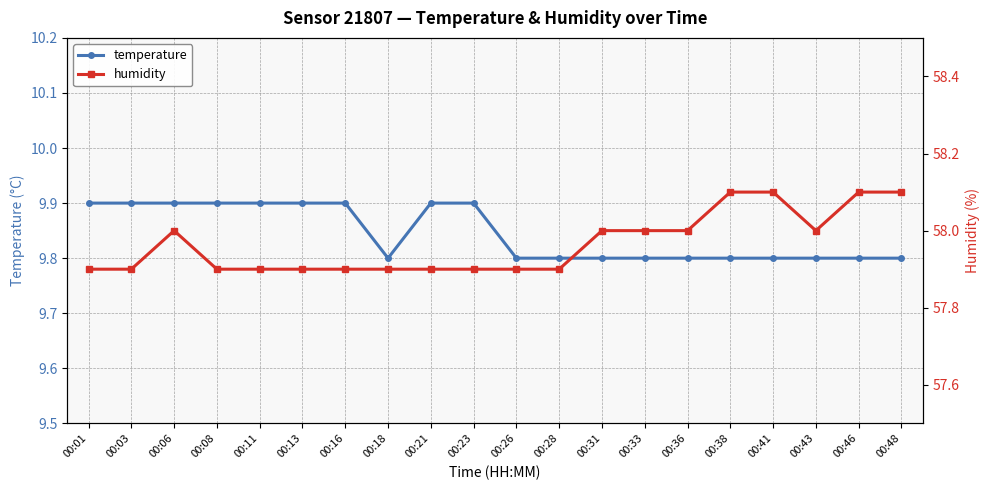

What are all the series names shown in the legend?

temperature, humidity